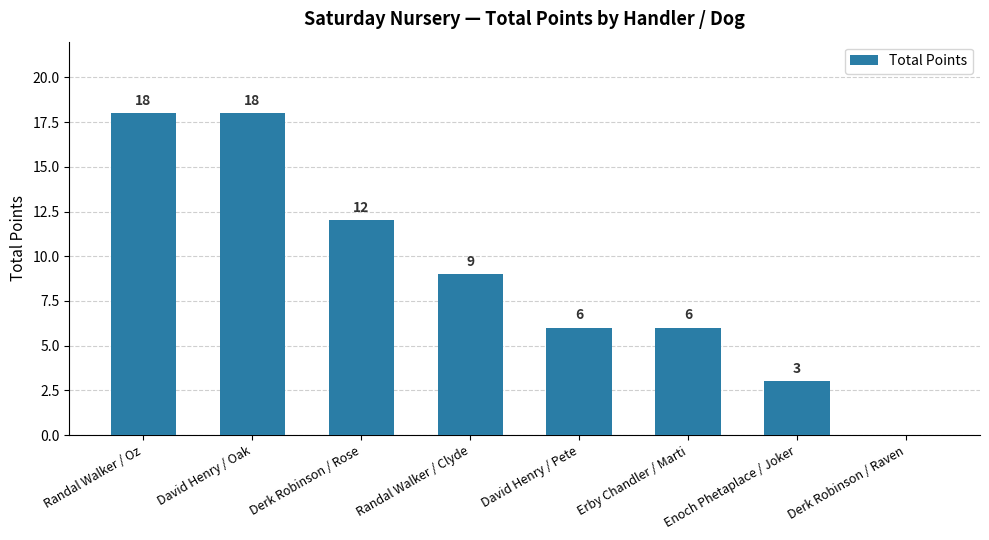

At which label does the data first exceed 9?

Randal Walker / Oz